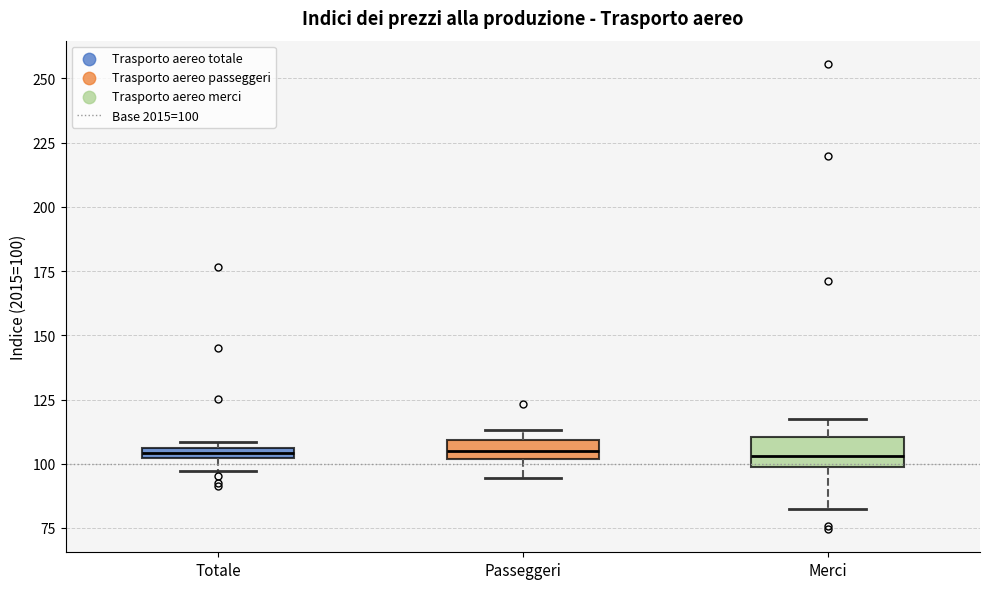

Where is the upper edge of the box for Merci on the y-axis? The values are not printed on the chart, so give them approximately, as read against the axis.

110